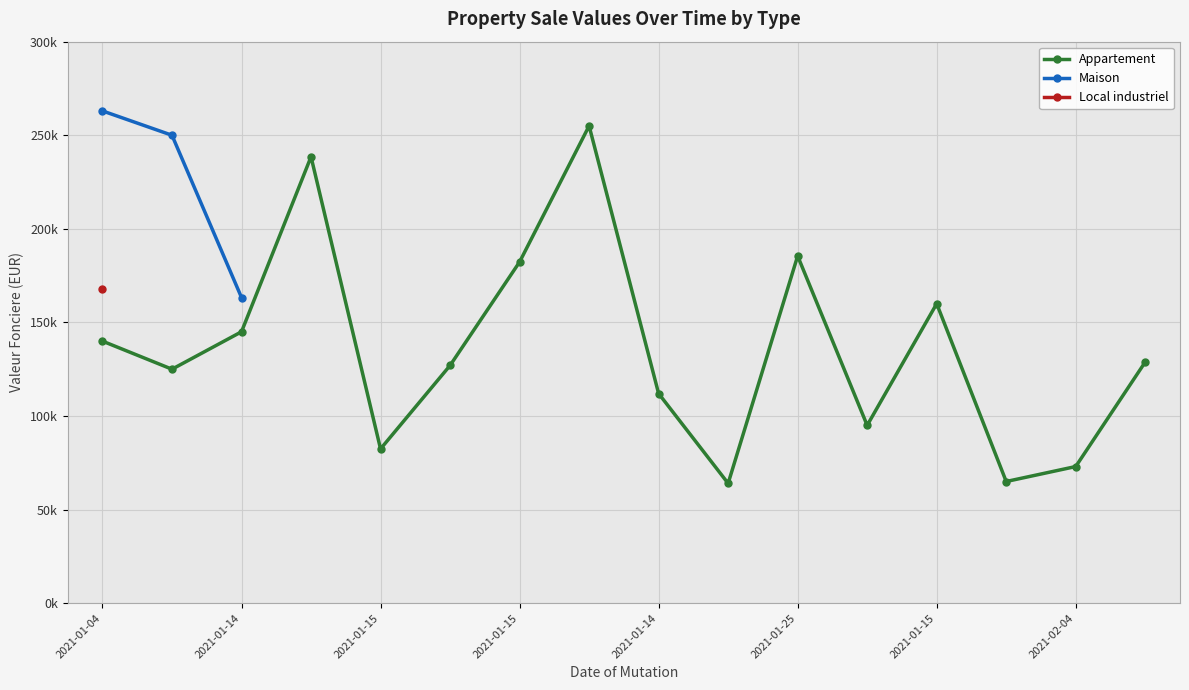

Where is Appartement nearest to the value 159500?

2021-01-15